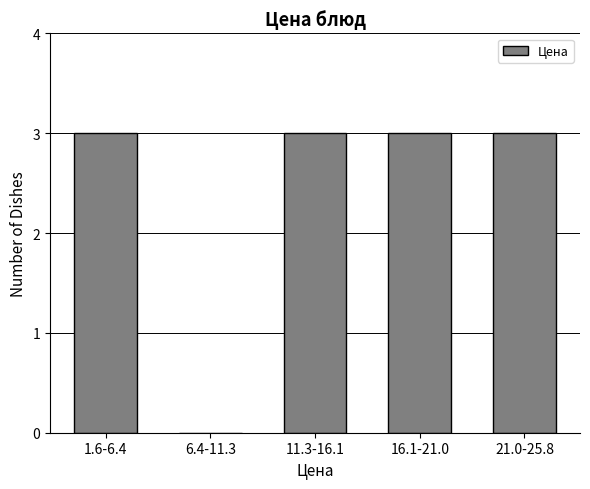

Reading left to right, what are all the values shown in this chart?

1.6-6.4=3	6.4-11.3=0	11.3-16.1=3	16.1-21.0=3	21.0-25.8=3